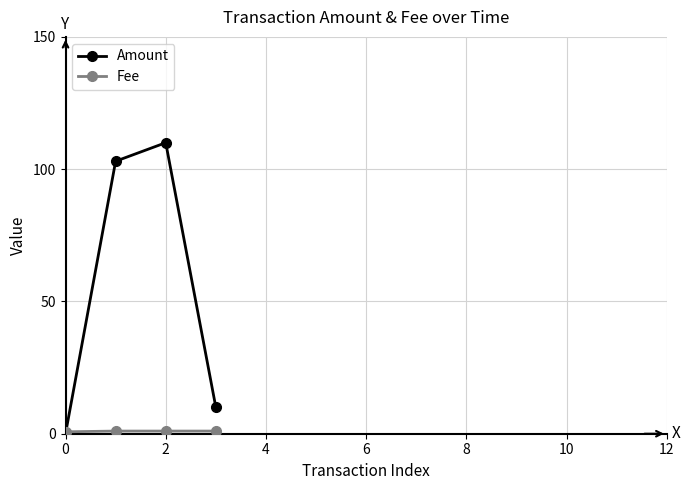

Which series has the largest total across all categories?

Amount